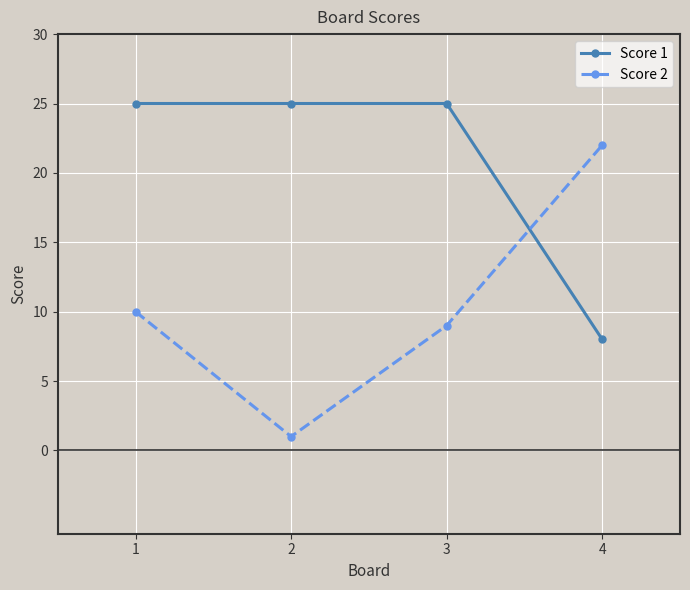

Rank the series by their average value, from lowest to highest.

Score 2, Score 1